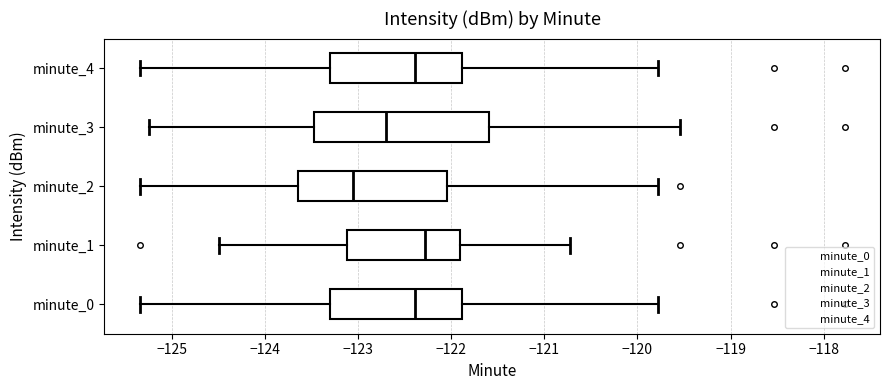

Reading bottom to top, transcribe this box plot: for each box, give where its median line is, the range the box spans, and where its two whiskers end, as read against the x-axis. The values are not printed on the chart, so give them approximately, as read against the axis.

minute_0: median -122.4, box -123.3 to -121.9, whiskers -125.3 to -119.8
minute_1: median -122.3, box -123.1 to -121.9, whiskers -124.5 to -120.7
minute_2: median -123.1, box -123.6 to -122.0, whiskers -125.3 to -119.8
minute_3: median -122.7, box -123.5 to -121.6, whiskers -125.2 to -119.5
minute_4: median -122.4, box -123.3 to -121.9, whiskers -125.3 to -119.8